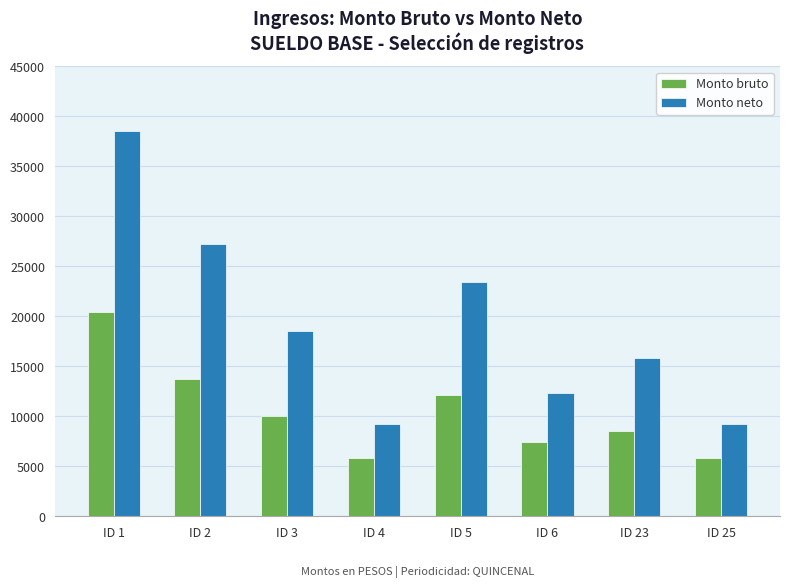

The value of Monto bruto at ID 5 is 12138.3. True or false?

True